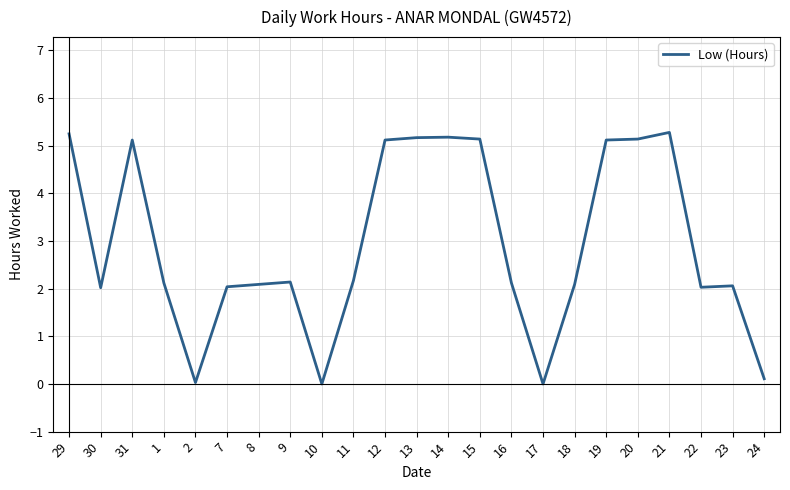

How many distinct data groups are displayed?

1